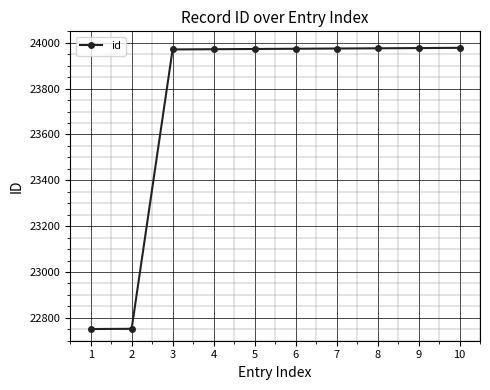

What is the sum of the values at 6 and 3?

47945